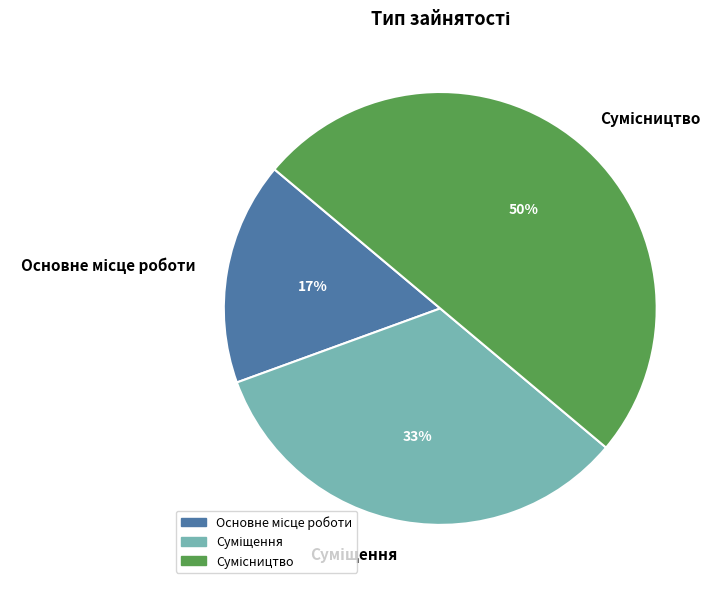

To the nearest percent, what is the difference between the largest and smallest slice percentages?

33%